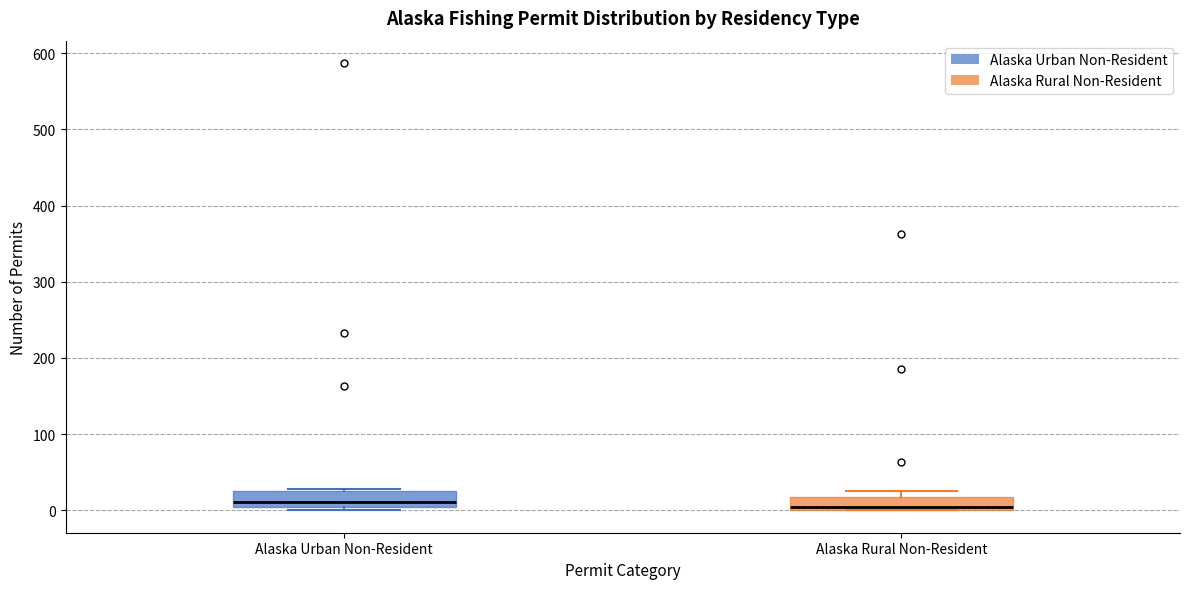

Reading left to right, read every box against the y-axis: the position of its median line, the range the box covers, and the ends of its whiskers. The values are not printed on the chart, so give them approximately, as read against the axis.

Alaska Urban Non-Resident: median 10, box 0 to 30, whiskers 0 to 30
Alaska Rural Non-Resident: median 0 (just above the box's lower edge), box 0 to 20, whiskers 0 to 30